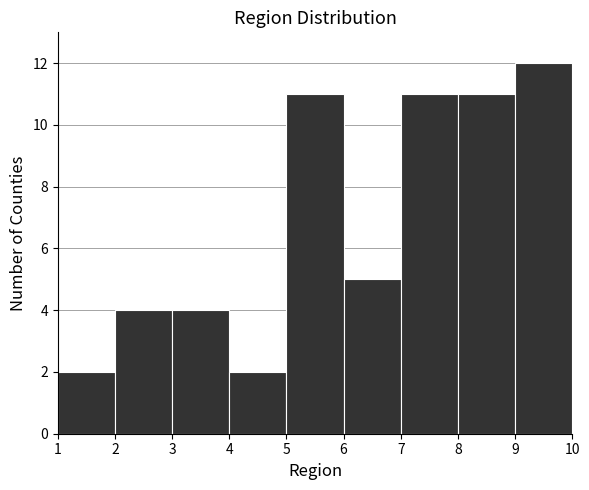

Which range on the x-axis has the tallest bar?

9 to 10